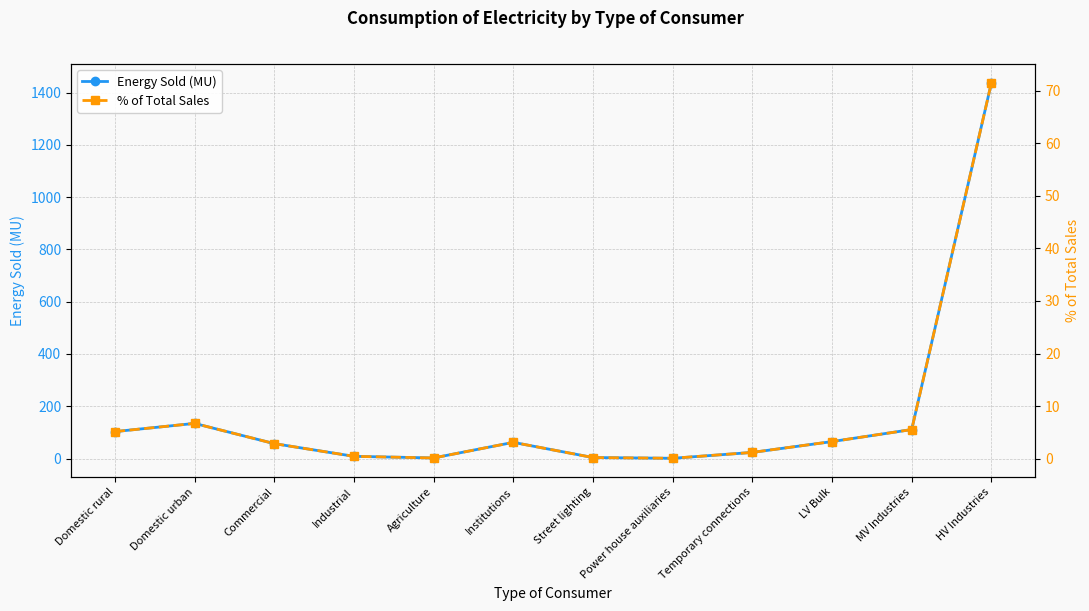

List the series in order of their peak value, lowest first.

% of Total Sales, Energy Sold (MU)